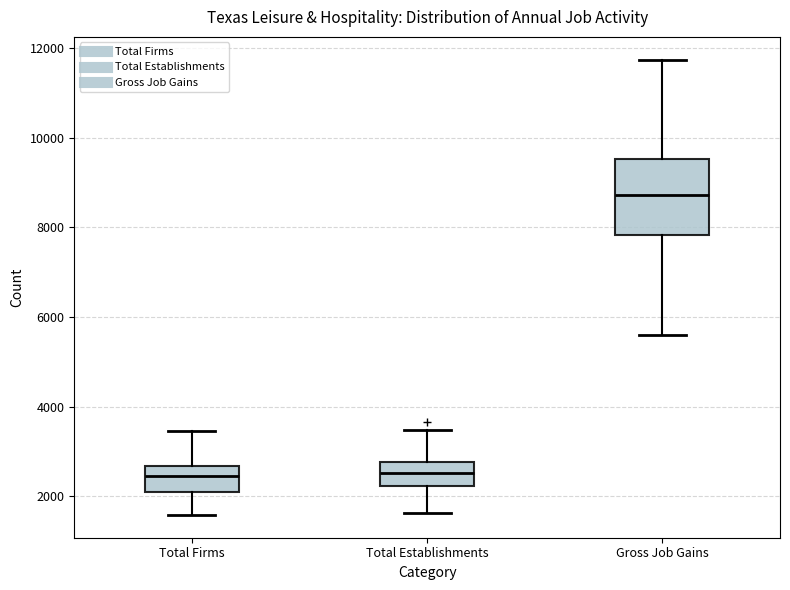

Reading left to right, transcribe this box plot: for each box, give where its median line is, the range the box spans, and where its two whiskers end, as read against the y-axis. The values are not printed on the chart, so give them approximately, as read against the axis.

Total Firms: median 2400, box 2200 to 2600, whiskers 1600 to 3400
Total Establishments: median 2600, box 2200 to 2800, whiskers 1600 to 3400
Gross Job Gains: median 8800, box 7800 to 9600, whiskers 5600 to 11800